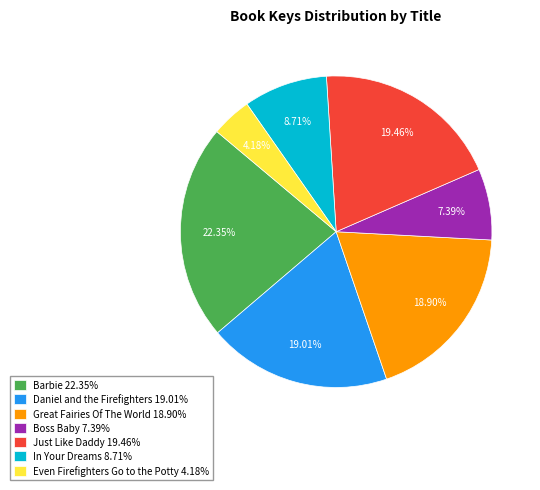

How many slices are in this pie chart?

7